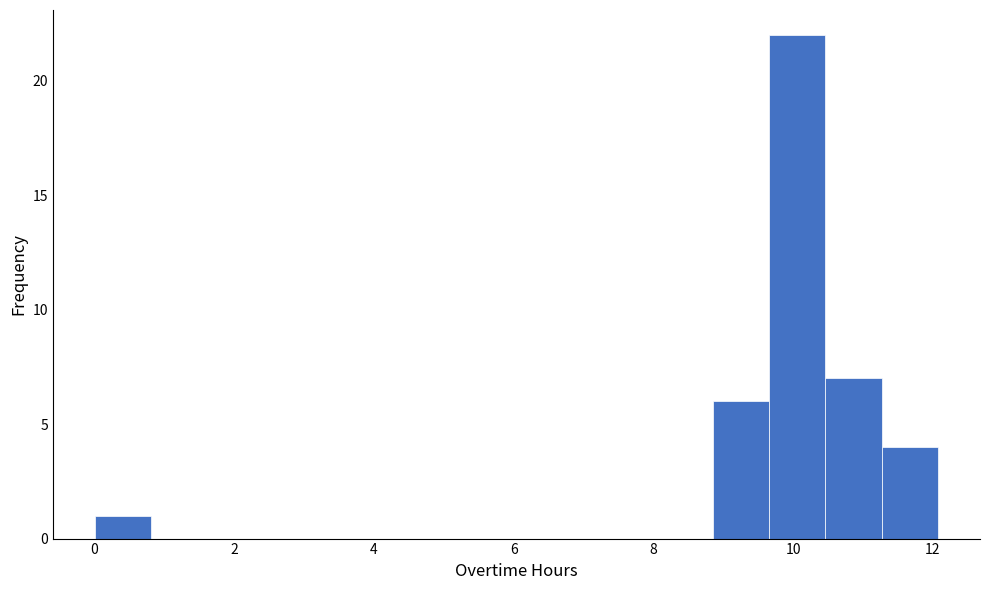

What is the height of the bar covering 11.2 to 12.0 on the x-axis? Neither the bar edges nor the heights are printed on the chart, so give them approximately, as read against the axes.

4